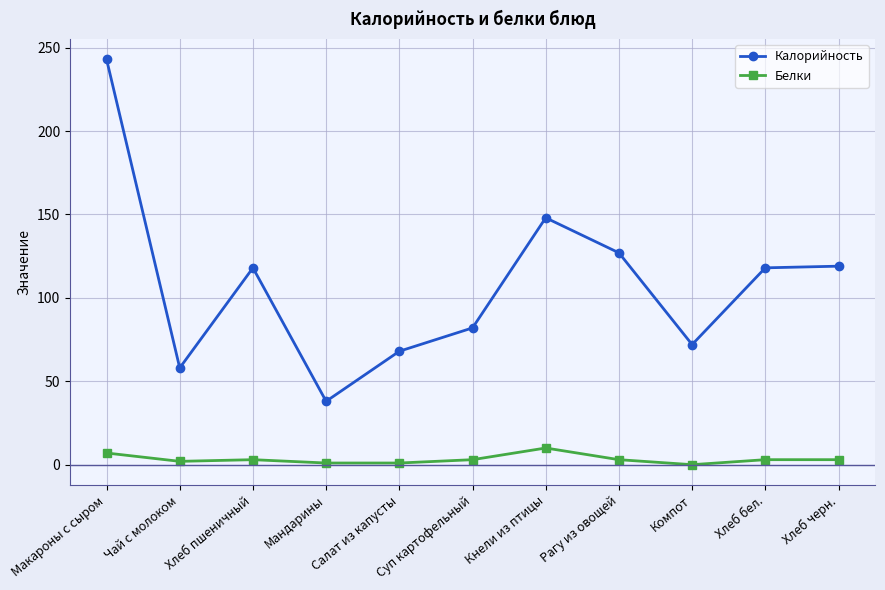

What are all the series names shown in the legend?

Калорийность, Белки